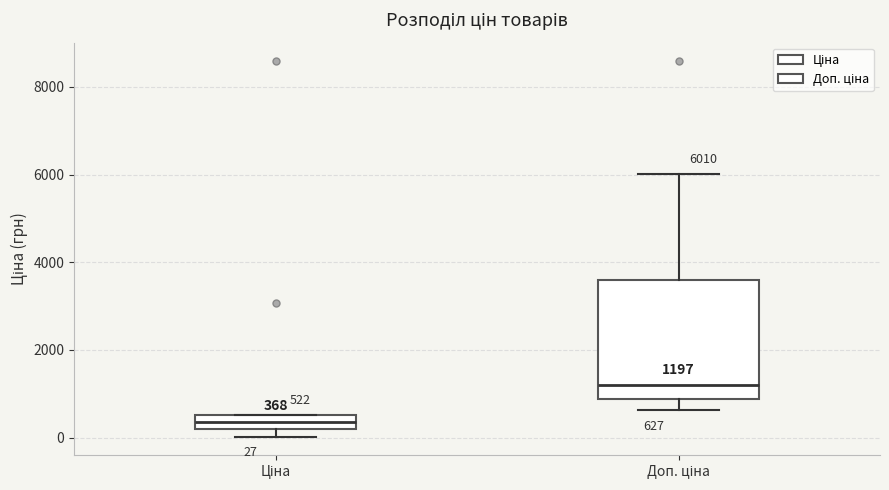

Comparing the boxes themselves (not the whiskers), which one is the tallest?

Доп. ціна